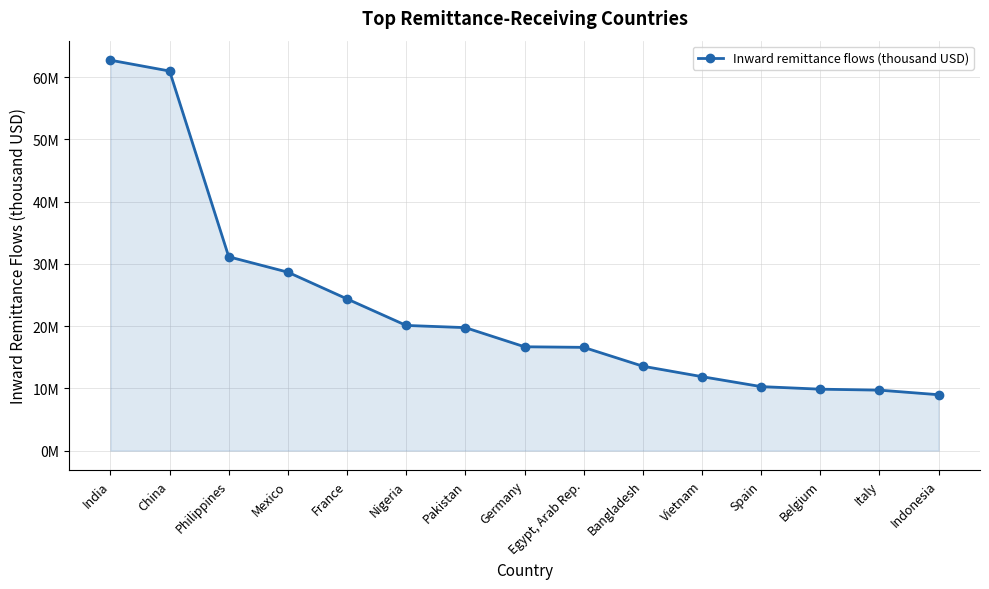

What is the greatest value displayed?

62744364.3